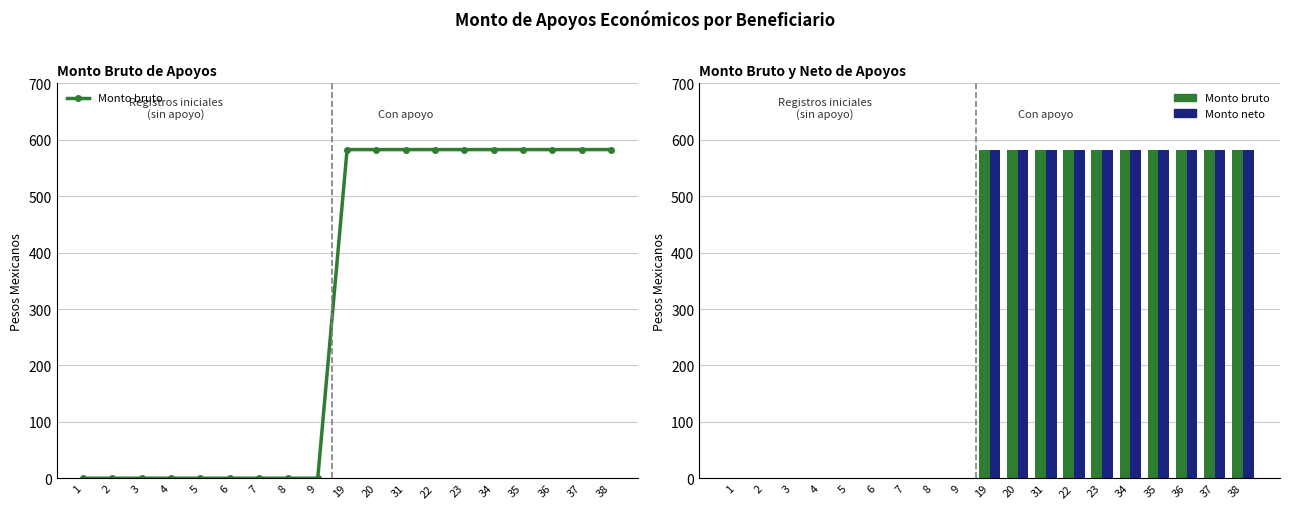

Which series has the widest spread of values?

Monto bruto